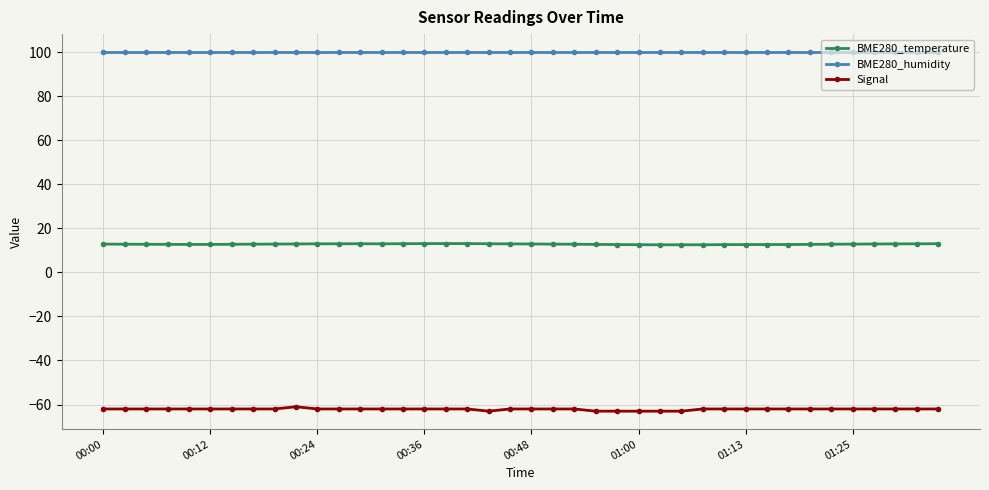

Which series has the largest total across all categories?

BME280_humidity